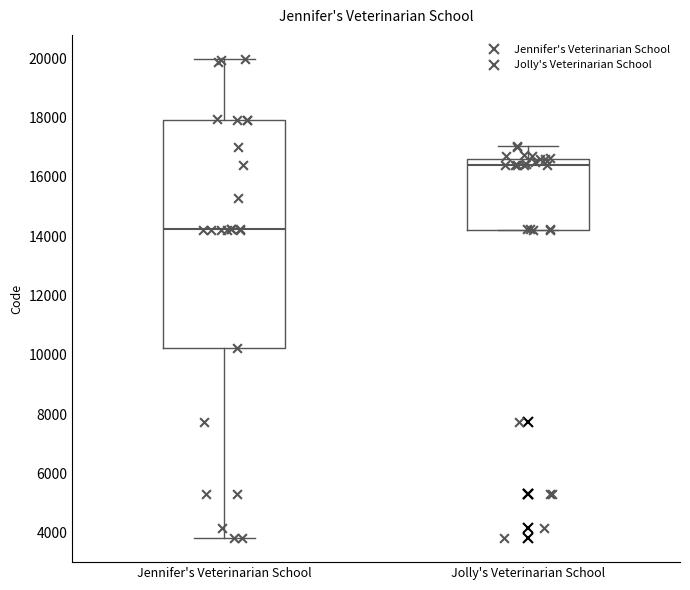

Comparing the boxes themselves (not the whiskers), which one is the tallest?

Jennifer's Veterinarian School